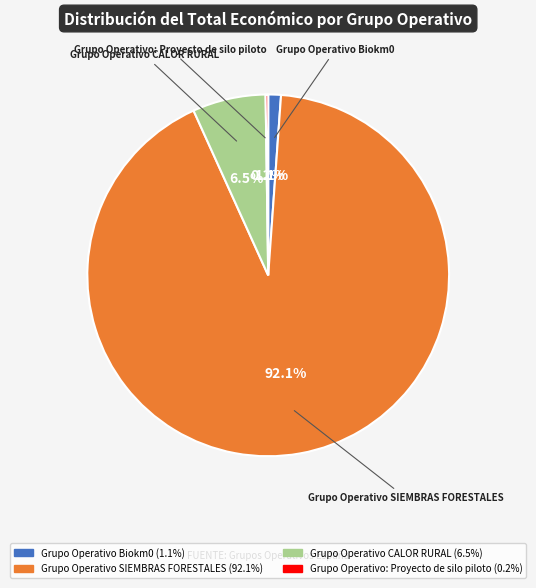

What portion of the pie excludes Grupo Operativo Biokm0?

98.9%